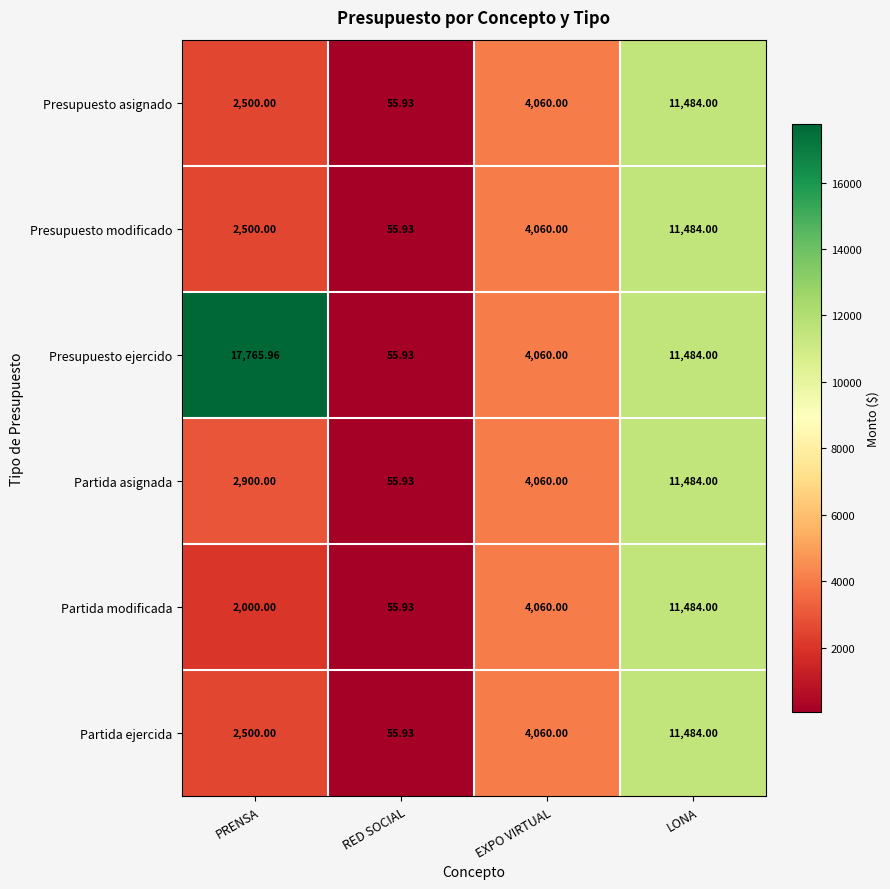

At how many categories does at least one series exceed 2203?

3